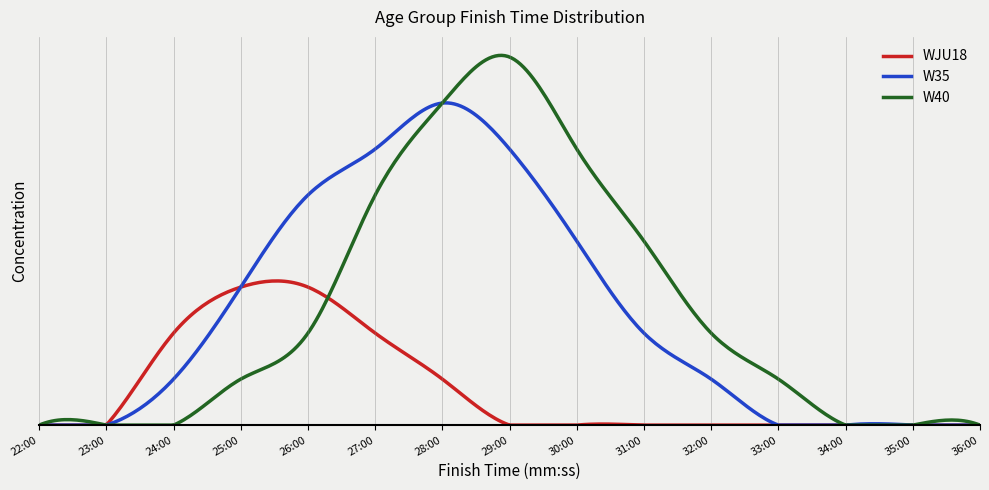

How many values in the W40 series exceed 1?

7